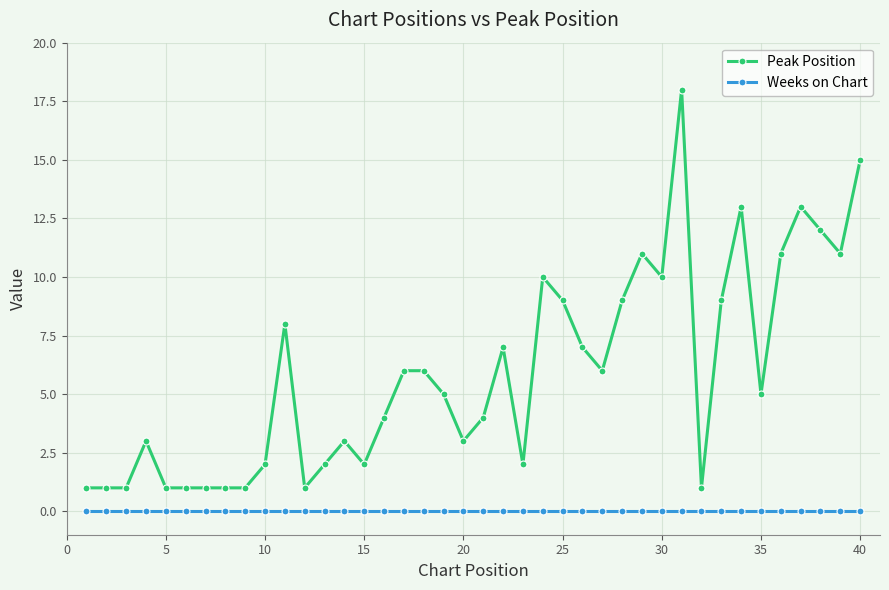

What is the maximum value shown in the chart?

18